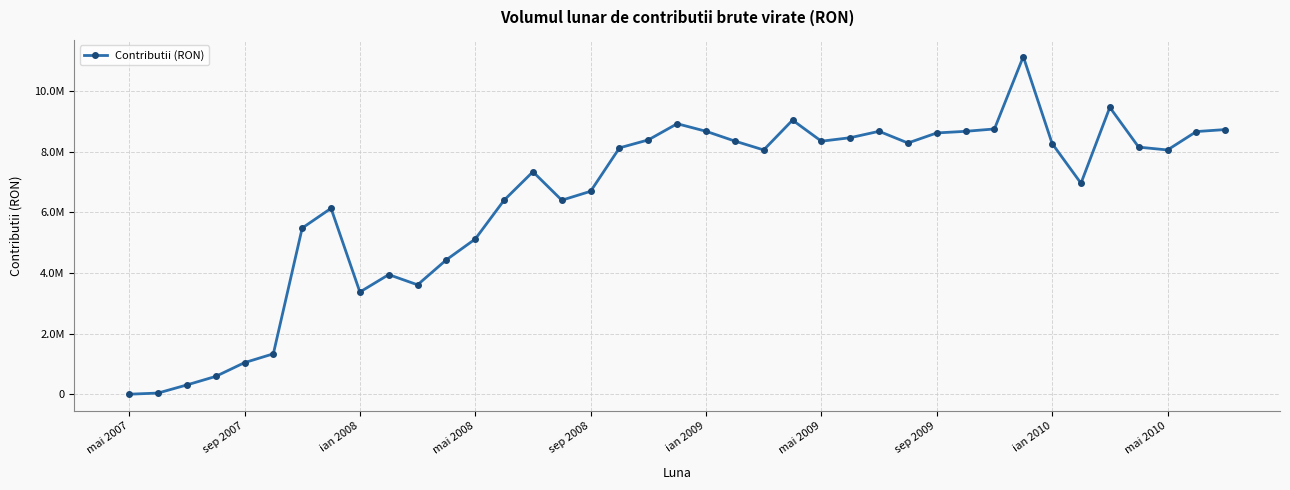

Is this an area chart (filled region under the line)?

No